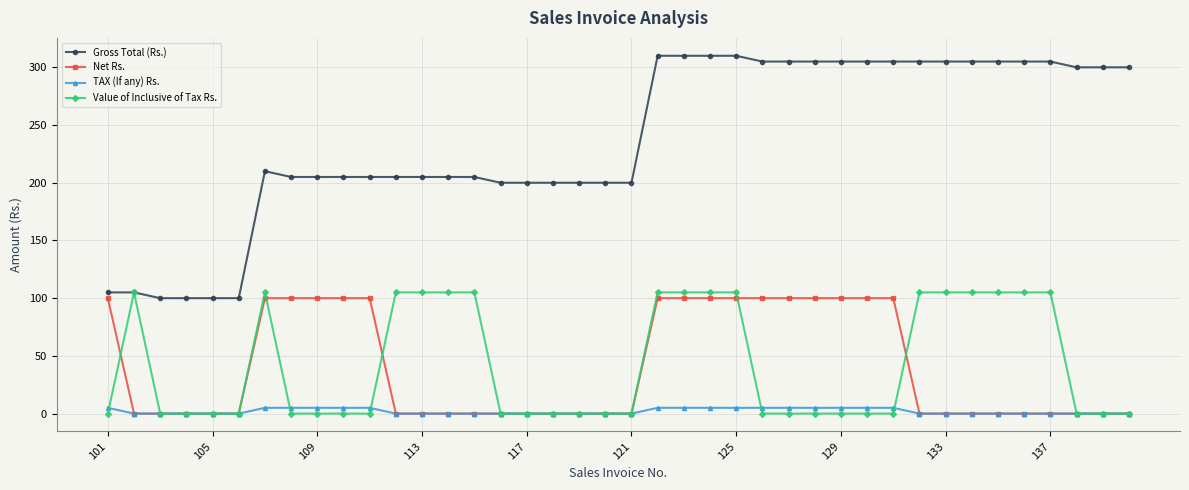

Rank the series by their maximum value, from highest to lowest.

Gross Total (Rs.), Value of Inclusive of Tax Rs., Net Rs., TAX (If any) Rs.